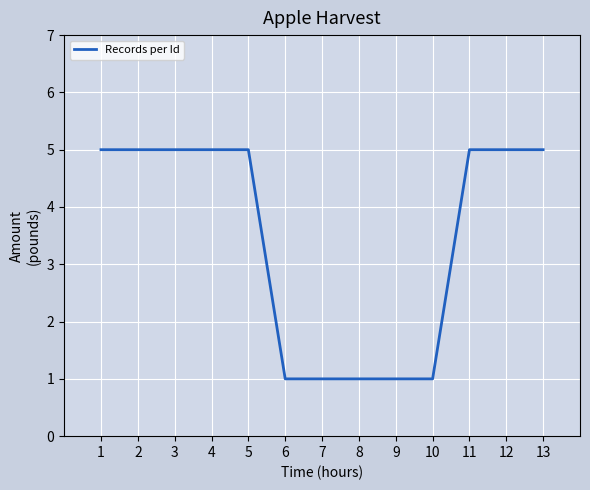

What is the change in value from 10 to 13?

+4